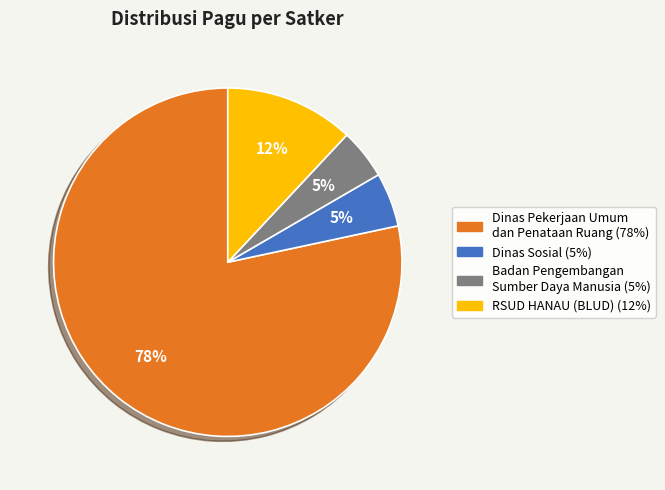

To the nearest percent, what is the average slice percentage?

25%